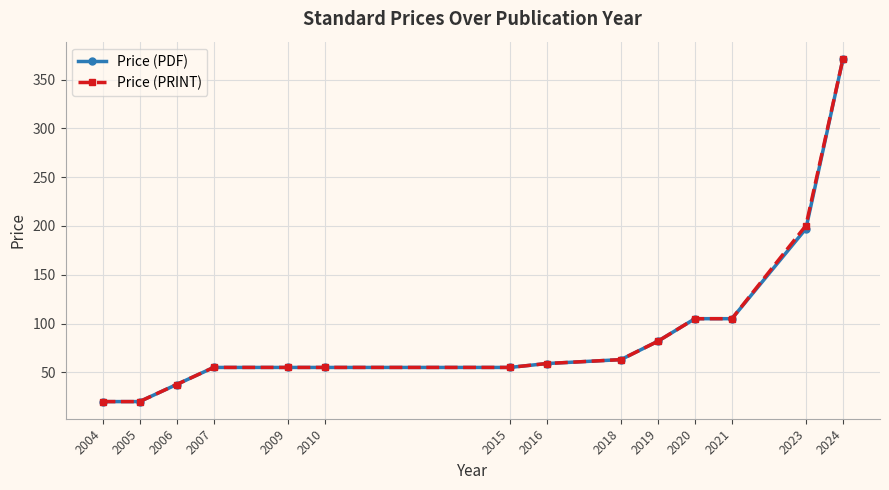

The value of Price (PDF) at 2019 is 139.2. True or false?

False